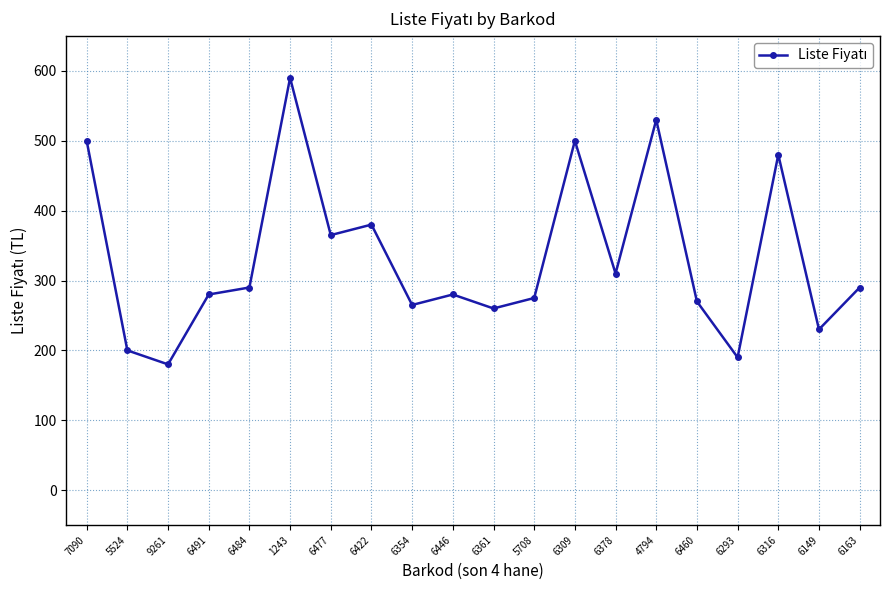

At which label does the data first exceed 290?

7090